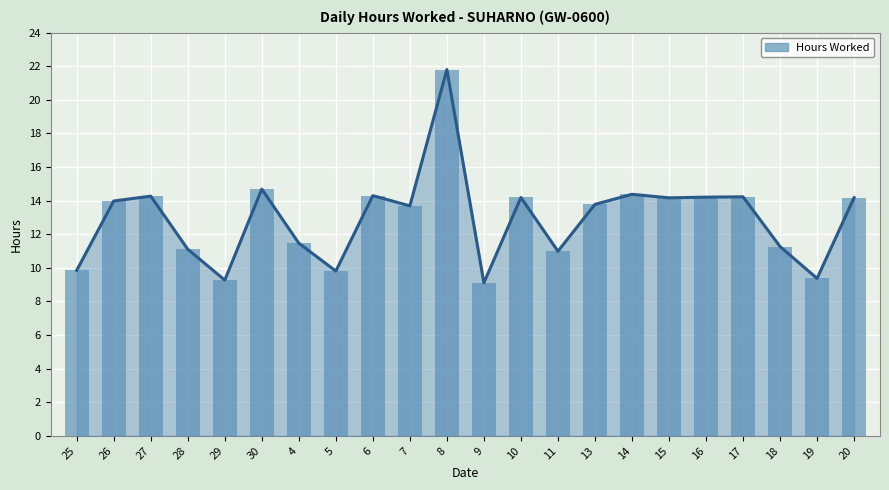

What is the label of the 11th bar from the right?

9